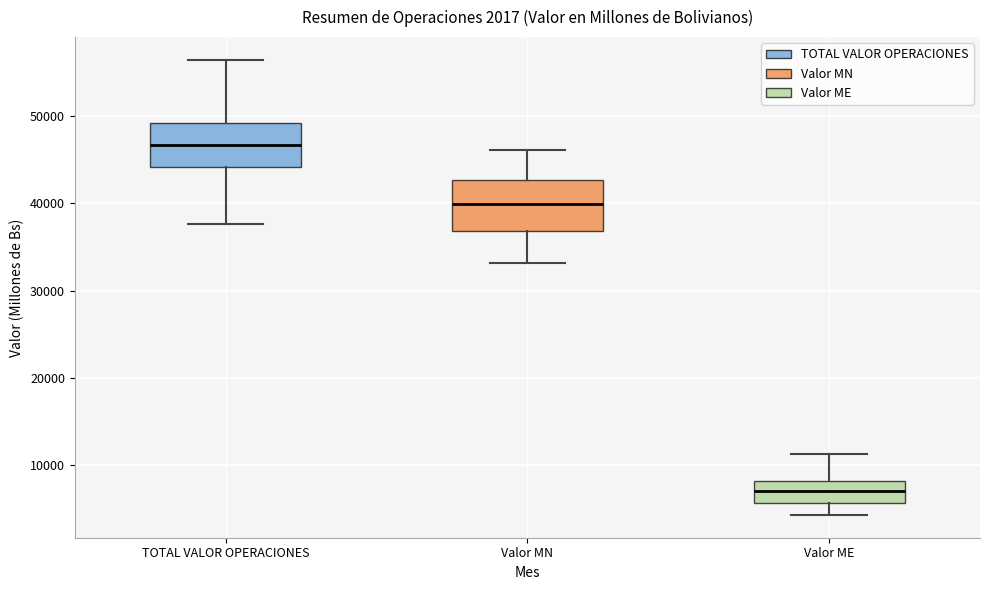

Reading left to right, transcribe this box plot: for each box, give where its median line is, the range the box spans, and where its two whiskers end, as read against the y-axis. The values are not printed on the chart, so give them approximately, as read against the axis.

TOTAL VALOR OPERACIONES: median 47000, box 44000 to 49000, whiskers 38000 to 56000
Valor MN: median 40000, box 37000 to 43000, whiskers 33000 to 46000
Valor ME: median 7000, box 6000 to 8000, whiskers 4000 to 11000